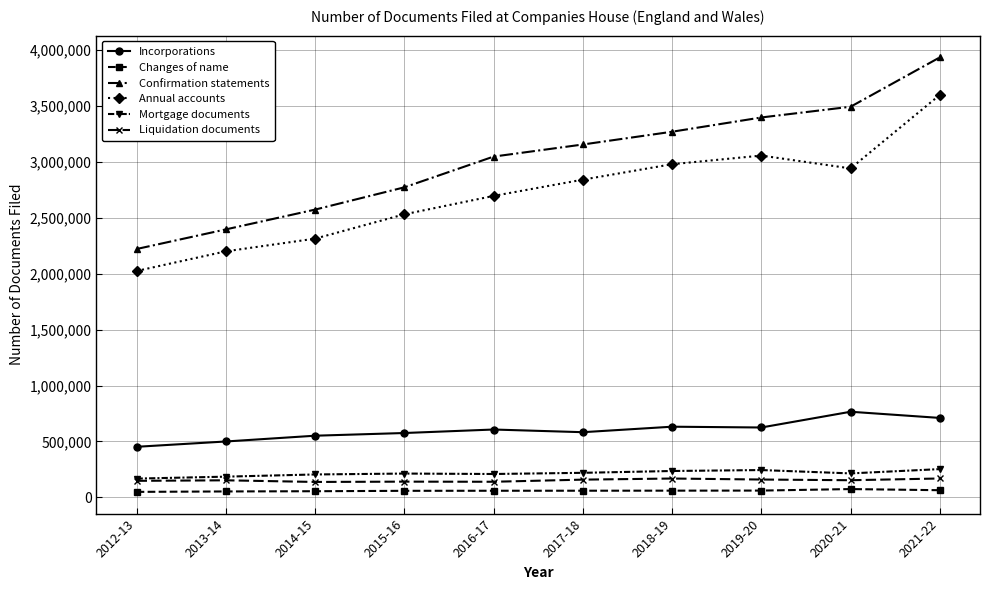

Does the chart have visible grid lines?

Yes